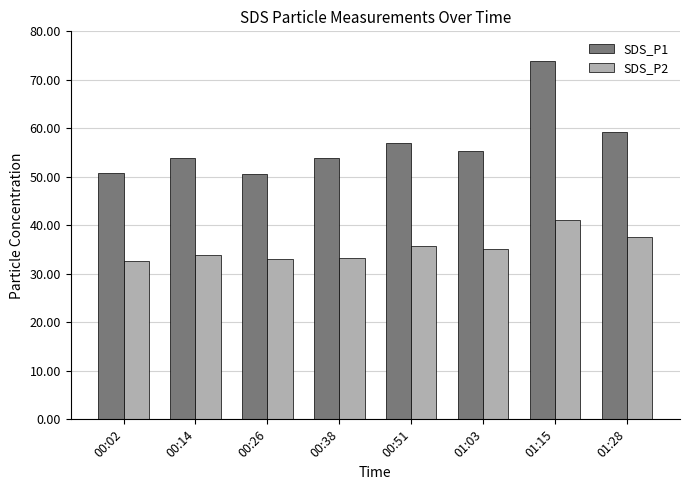

What is the value of the SDS_P1 bar at the 3rd from the left?

50.6